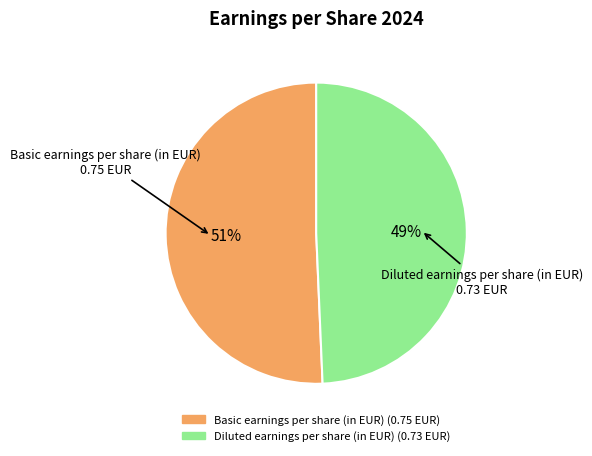

To the nearest percent, what portion does Basic earnings per share (in EUR) represent?

51%